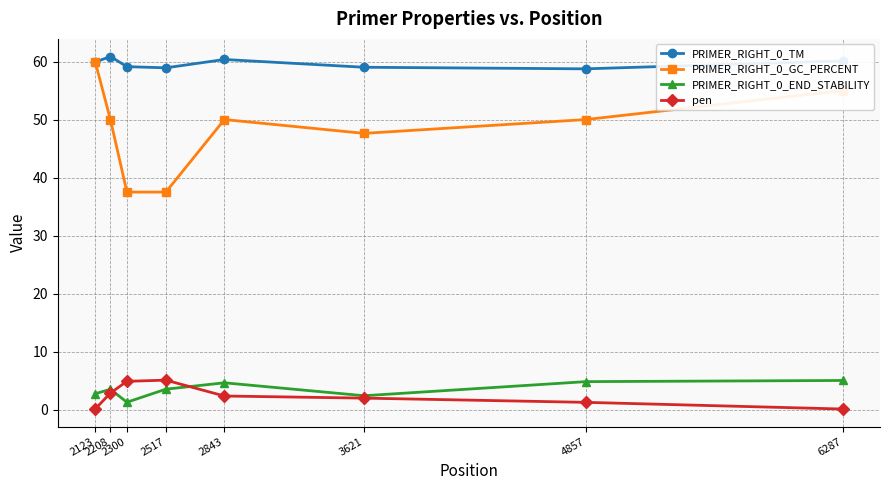

What is the value of the PRIMER_RIGHT_0_END_STABILITY point at the 1st from the left?

2.7